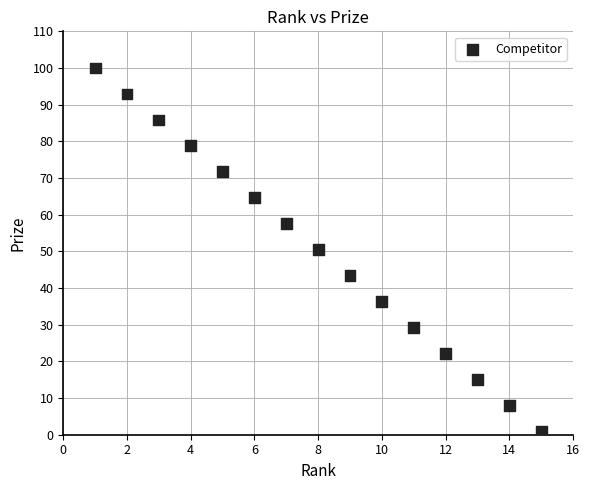

What is the range of X values (max minus min)?

14.0